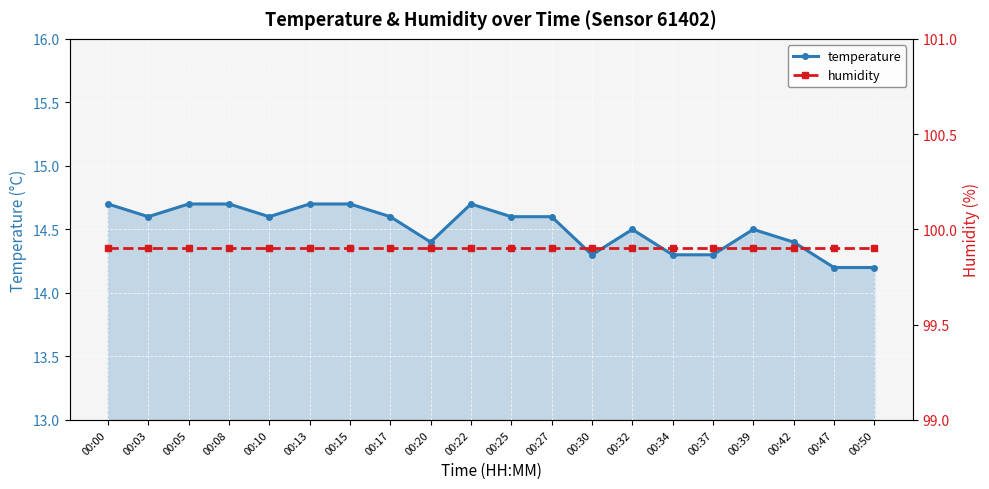

What is the total value across all series at 00:20?

114.3